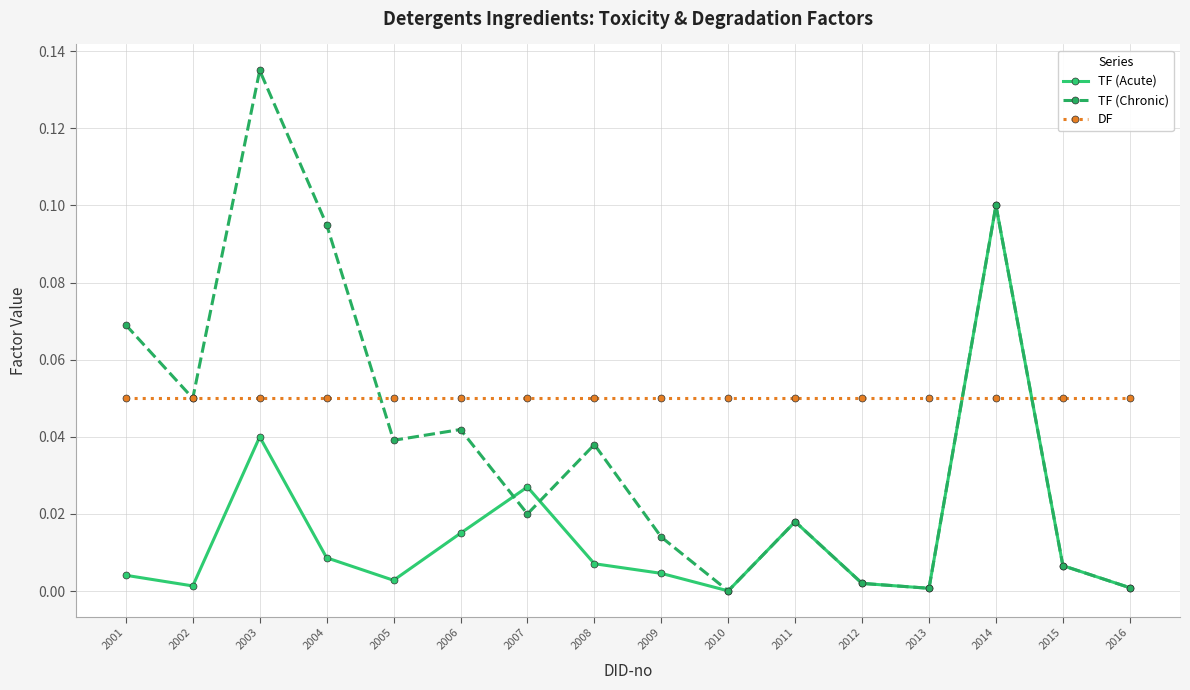

At which category is the sum across all series the highest?

2014